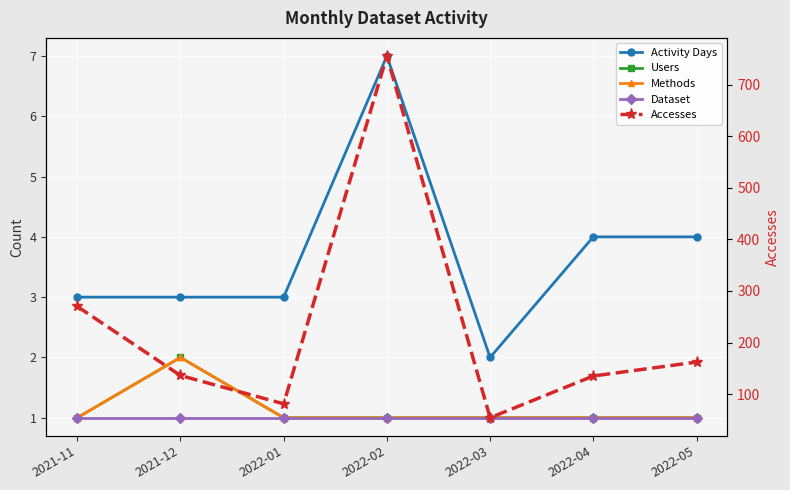

How many Users values are between 1 and 2?

7